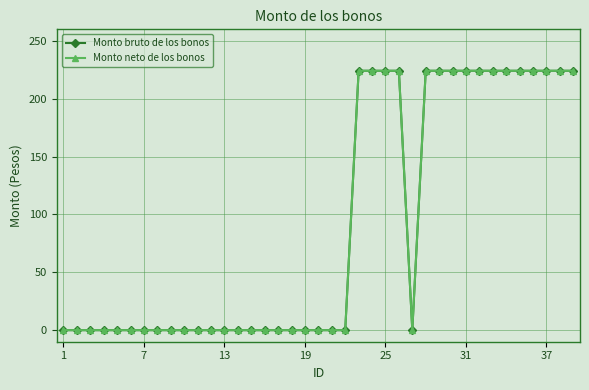

True or false: Monto neto de los bonos has more than 1 points higher than both neighbors.

False